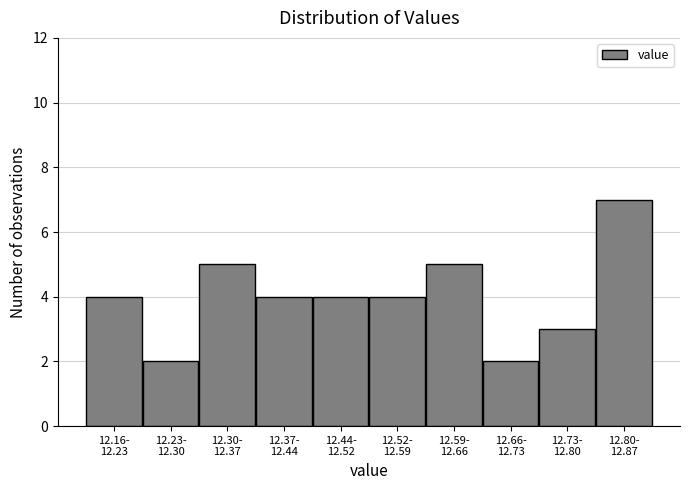

Reading left to right, transcribe all the data shown in this chart.

4	2	5	4	4	4	5	2	3	7